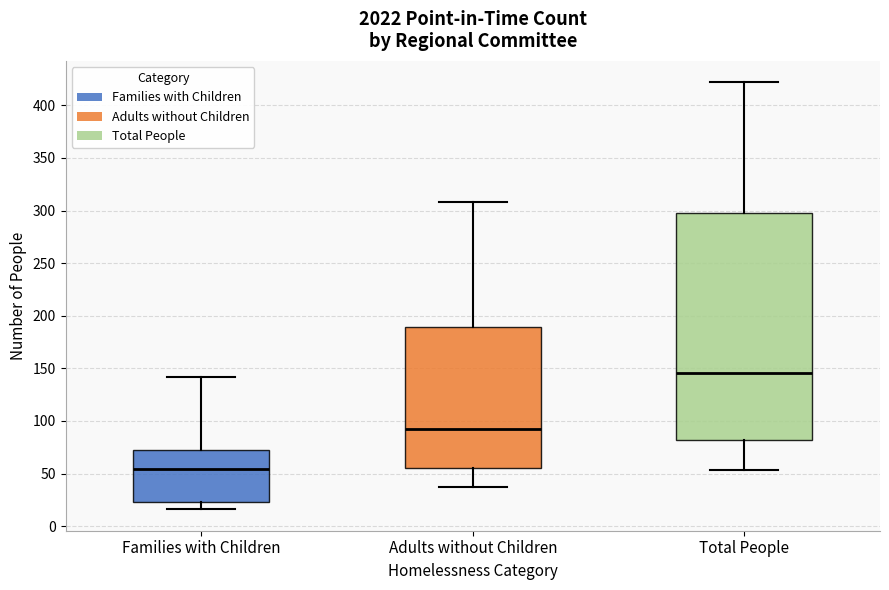

Which box's median line is the highest?

Total People